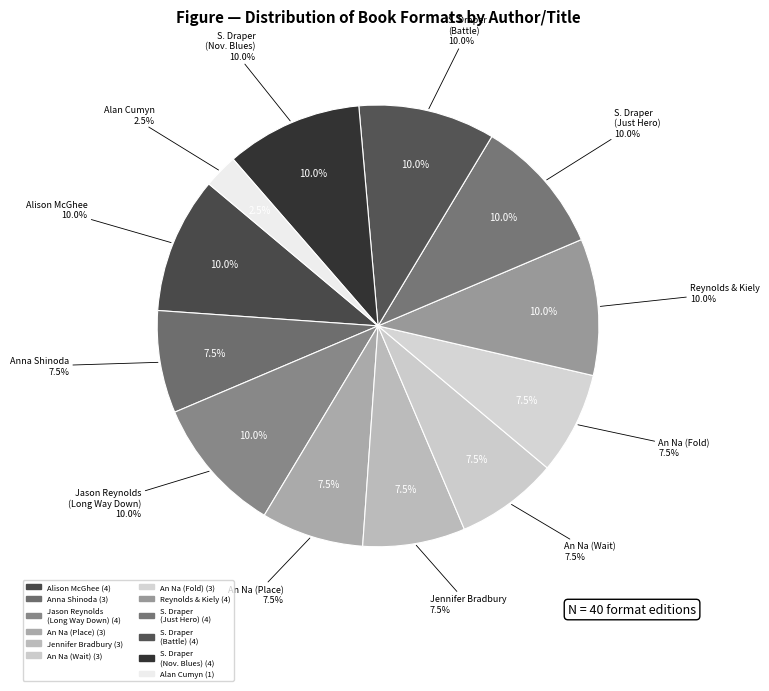

True or false: Alison McGhee accounts for 1% of the total.

False